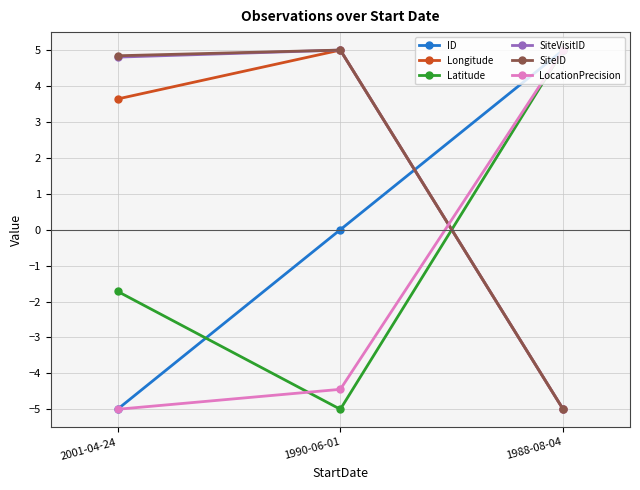

Is this an area chart (filled region under the line)?

No